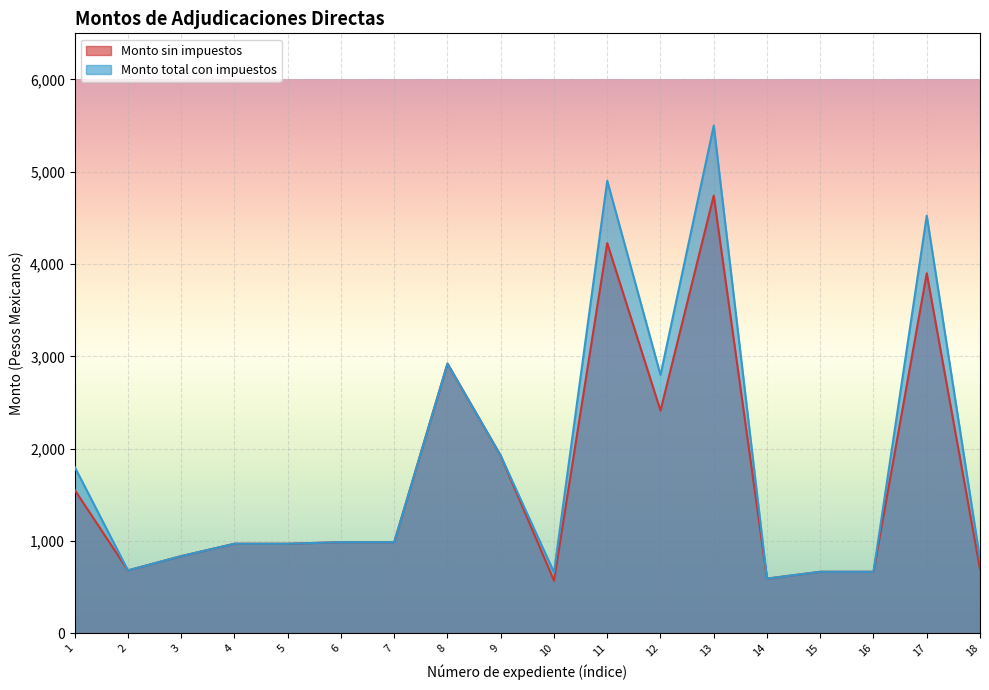

True or false: Monto sin impuestos has a value of 443.1 at 1.

False